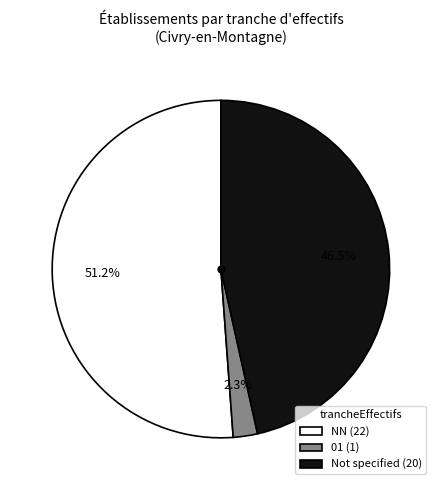

Approximately how many times larger is the value at Not specified (20) compared to NN (22)?

0.9